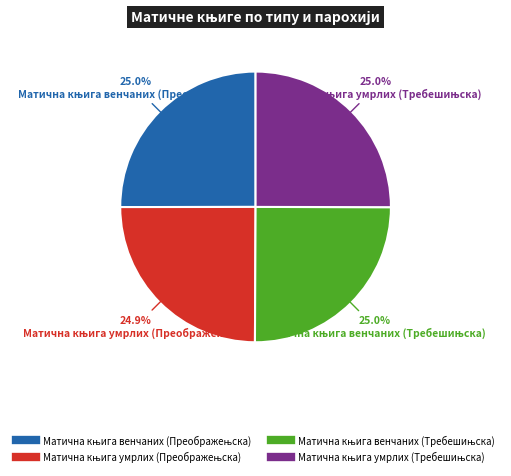

Does any single category account for the majority?

No